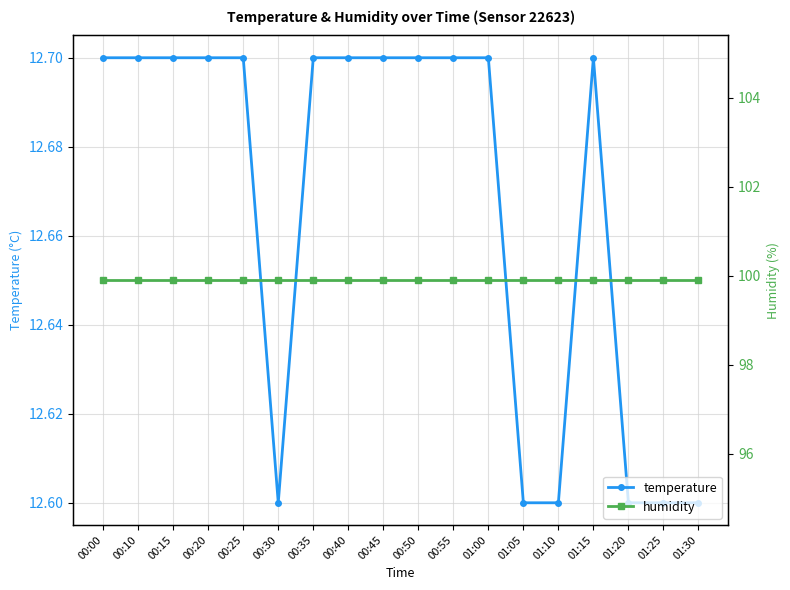

How many lines are shown in the chart?

2